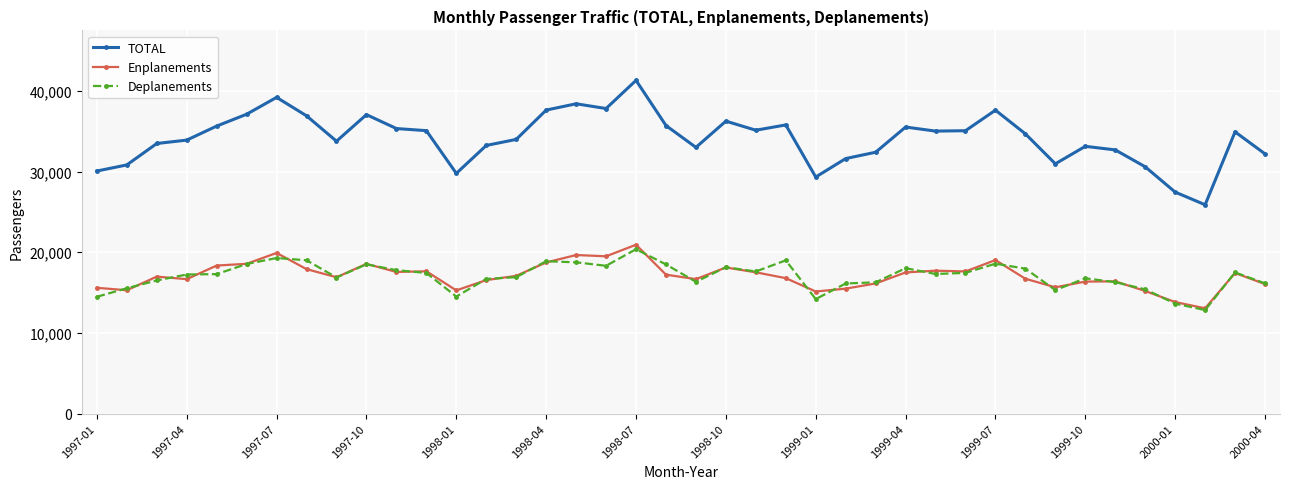

Which series has the widest spread of values?

TOTAL